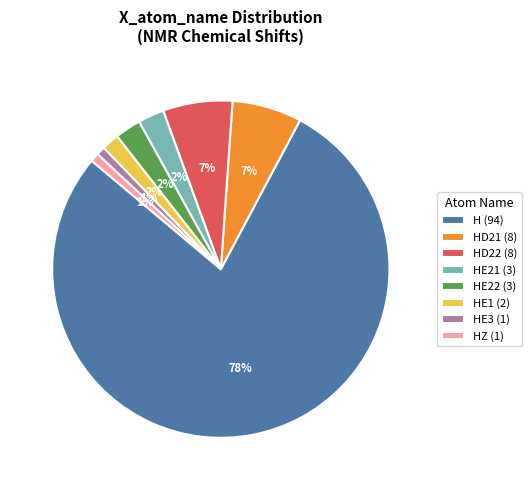

How many slices are in this pie chart?

8